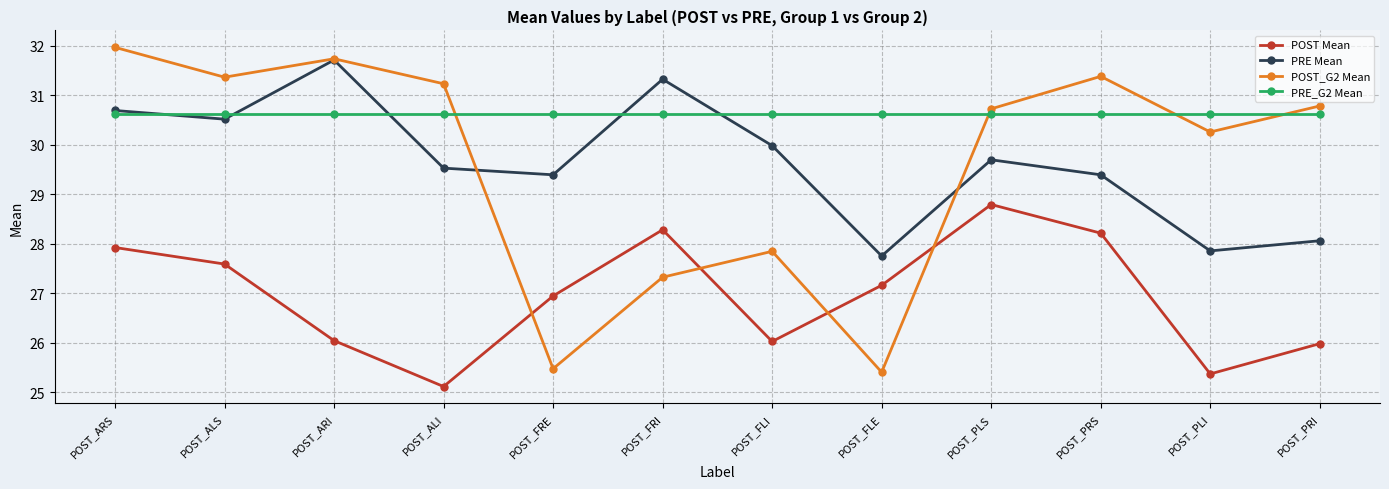

True or false: POST Mean and PRE_G2 Mean intersect in this chart.

False